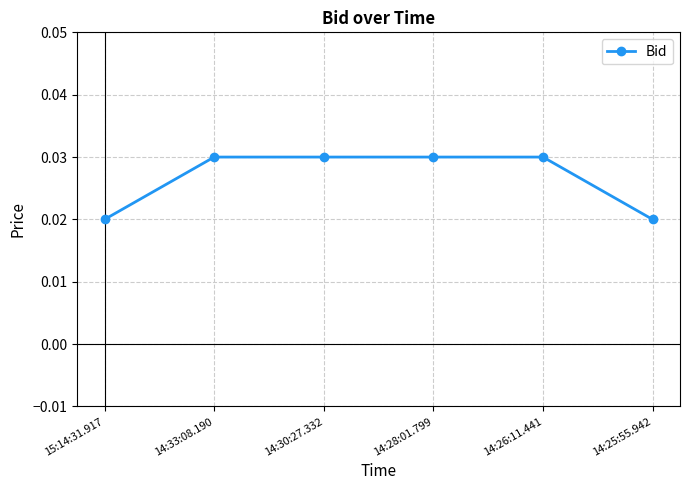

What is the label of the 2nd point from the left?

14:33:08.190